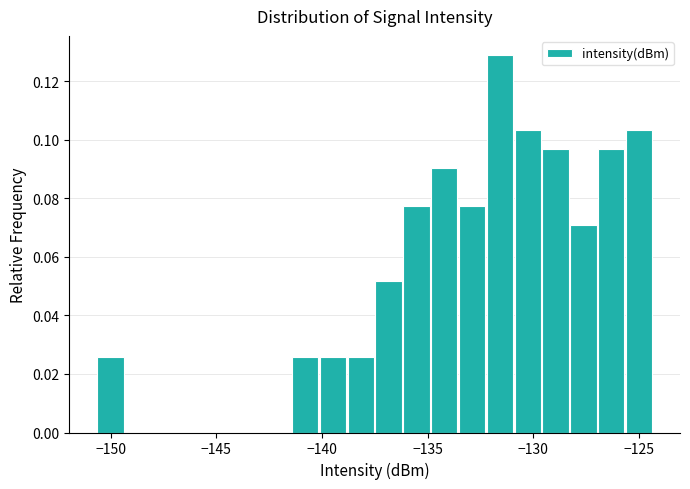

Read against the x-axis, roughly where is the centre of the tallest bar?

-131.5